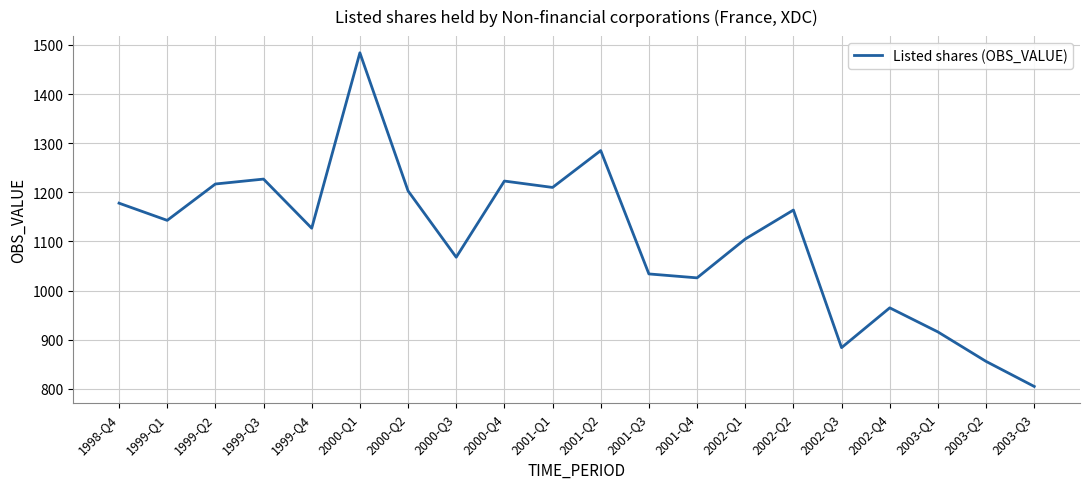

Between 2001-Q1 and 2002-Q4, which is larger?

2001-Q1